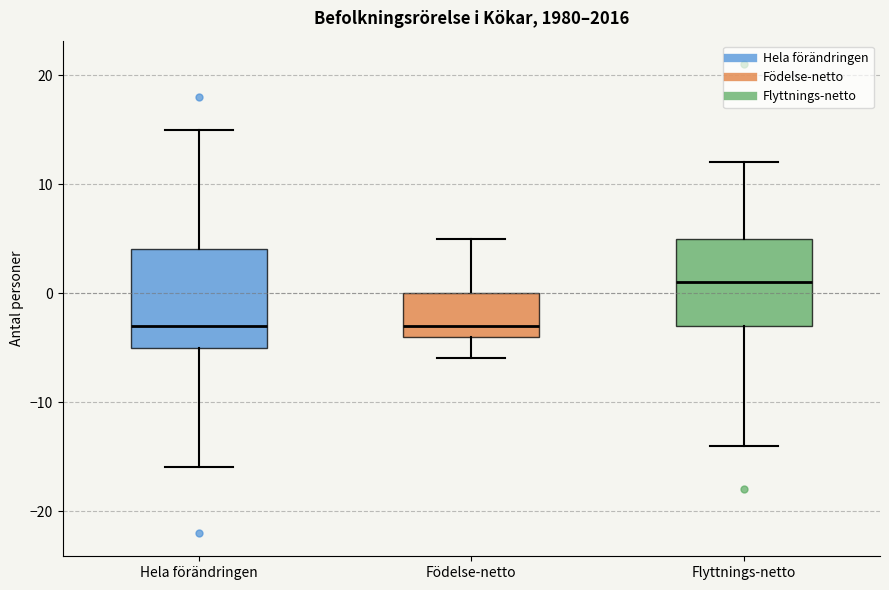

Which box is the tallest, from its lower edge to its upper edge?

Hela förändringen